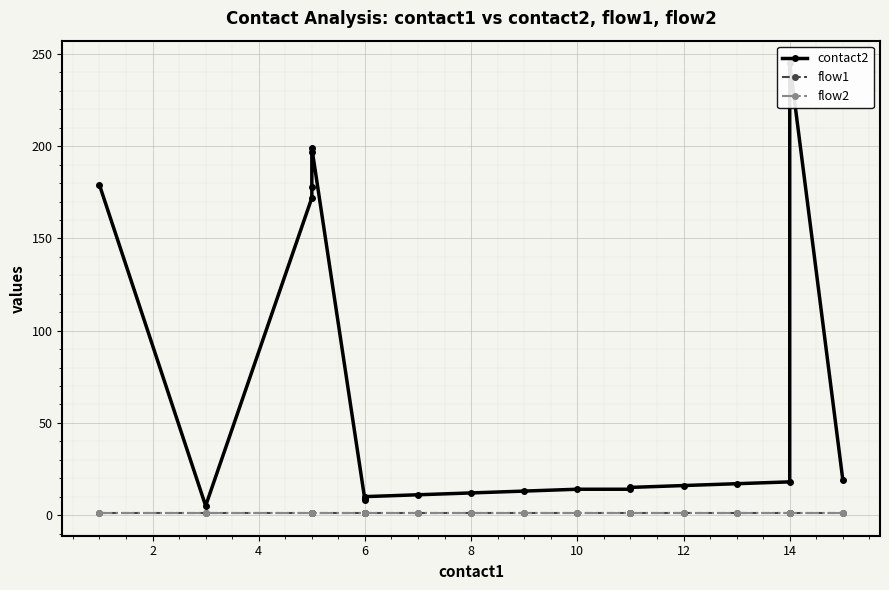

True or false: flow1 has a value of 1 at 10.

True